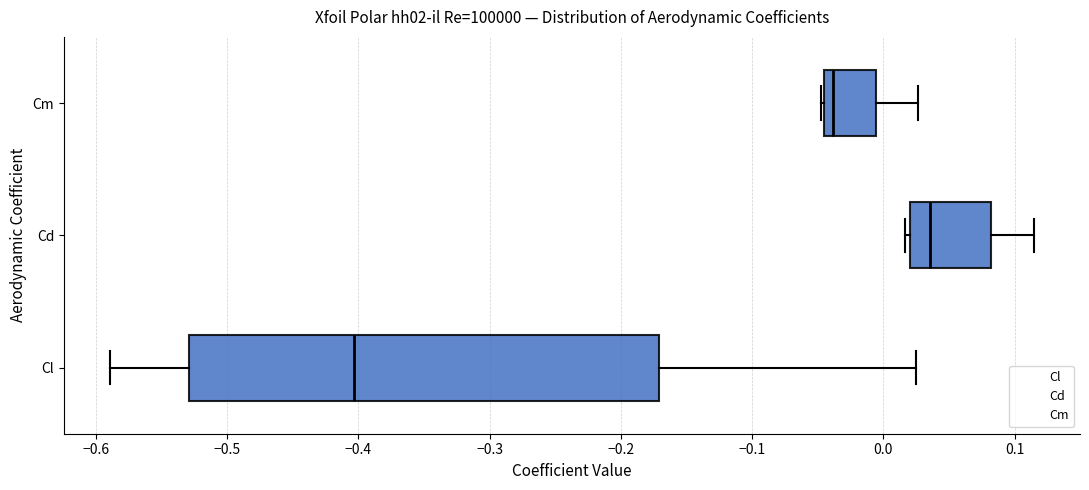

Which box's median line is the furthest to the left?

Cl